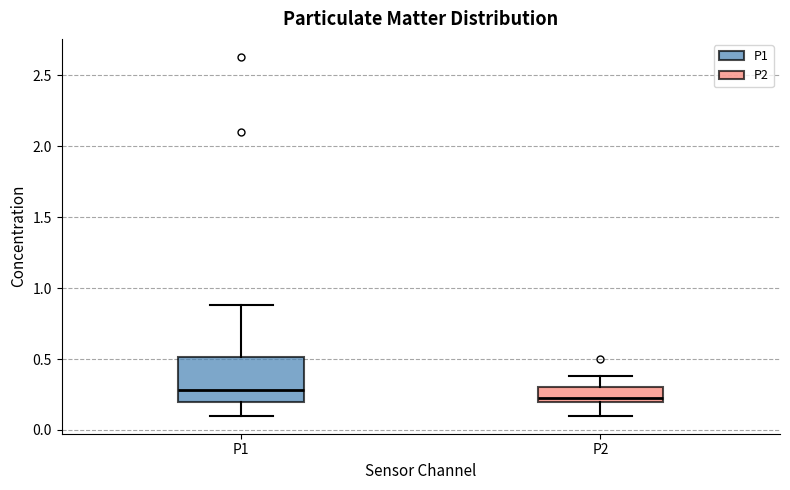

Reading left to right, read every box against the y-axis: the position of its median line, the range the box covers, and the ends of its whiskers. The values are not printed on the chart, so give them approximately, as read against the axis.

P1: median 0.30, box 0.20 to 0.50, whiskers 0.10 to 0.90
P2: median 0.25, box 0.20 to 0.30, whiskers 0.10 to 0.40